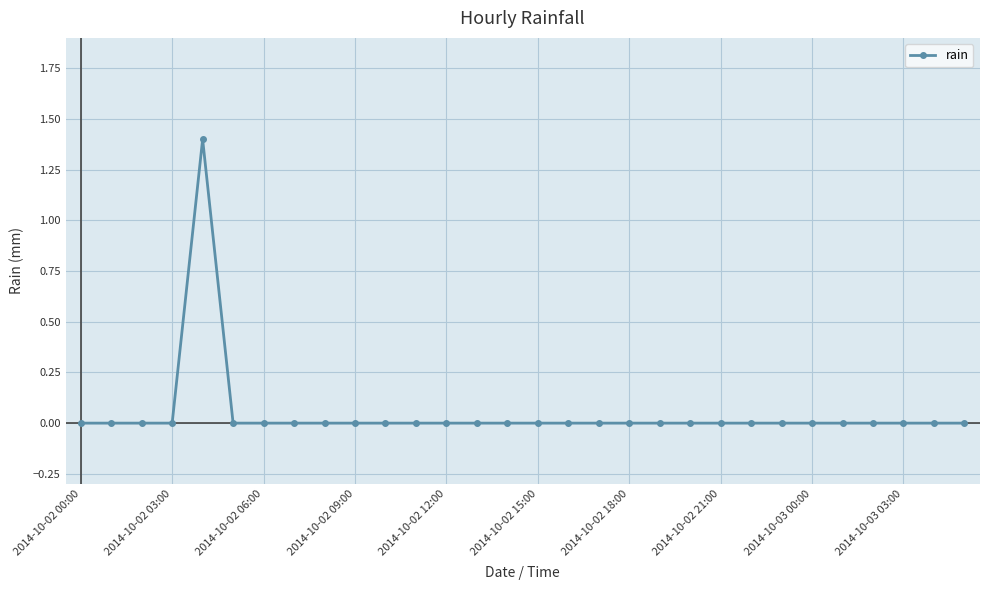

What is the difference between the maximum and minimum values?

1.4